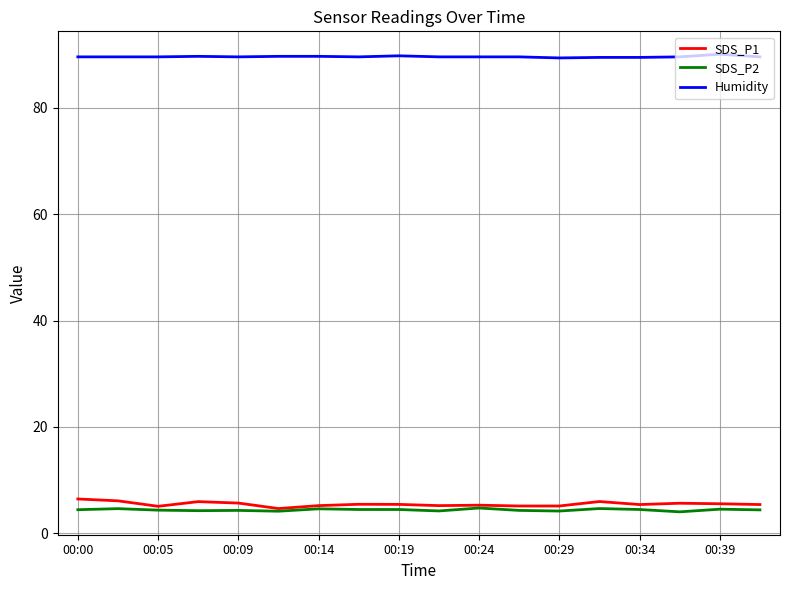

Which series has the largest total across all categories?

Humidity